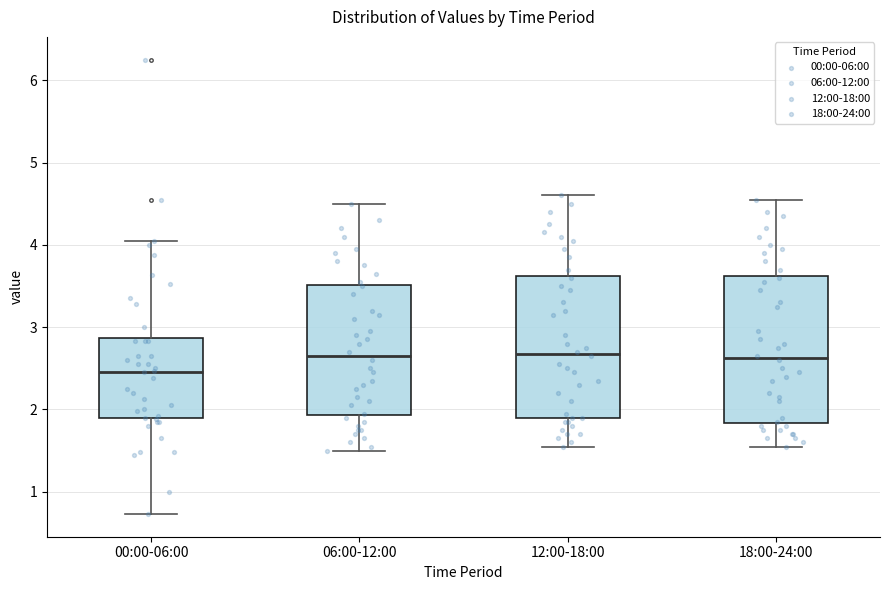

Reading left to right, transcribe this box plot: for each box, give where its median line is, the range the box spans, and where its two whiskers end, as read against the y-axis. The values are not printed on the chart, so give them approximately, as read against the axis.

00:00-06:00: median 2.5, box 1.9 to 2.9, whiskers 0.7 to 4.1
06:00-12:00: median 2.7, box 1.9 to 3.5, whiskers 1.5 to 4.5
12:00-18:00: median 2.7, box 1.9 to 3.6, whiskers 1.6 to 4.6
18:00-24:00: median 2.6, box 1.8 to 3.6, whiskers 1.6 to 4.6